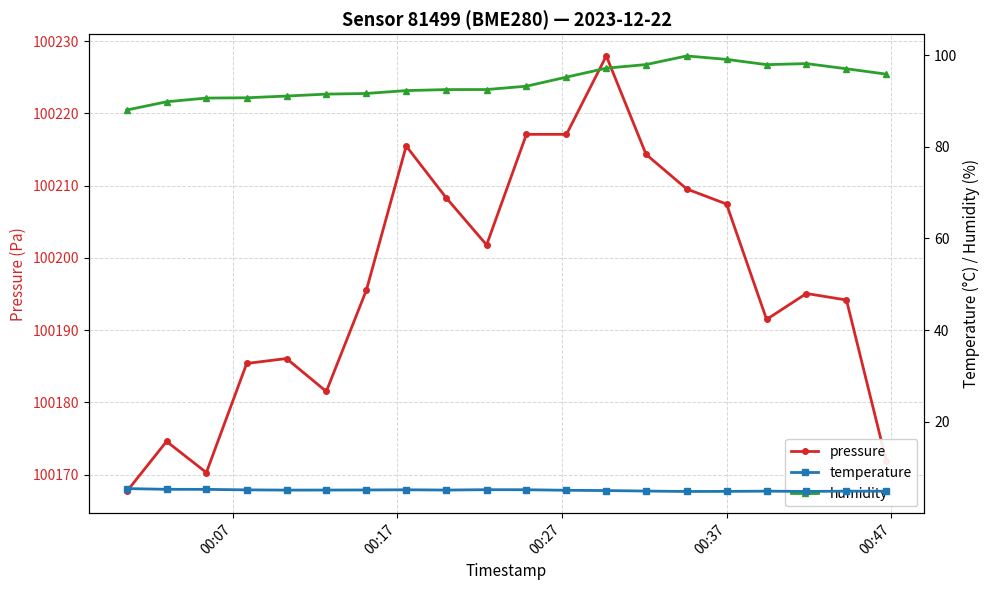

What are all the series names shown in the legend?

pressure, temperature, humidity